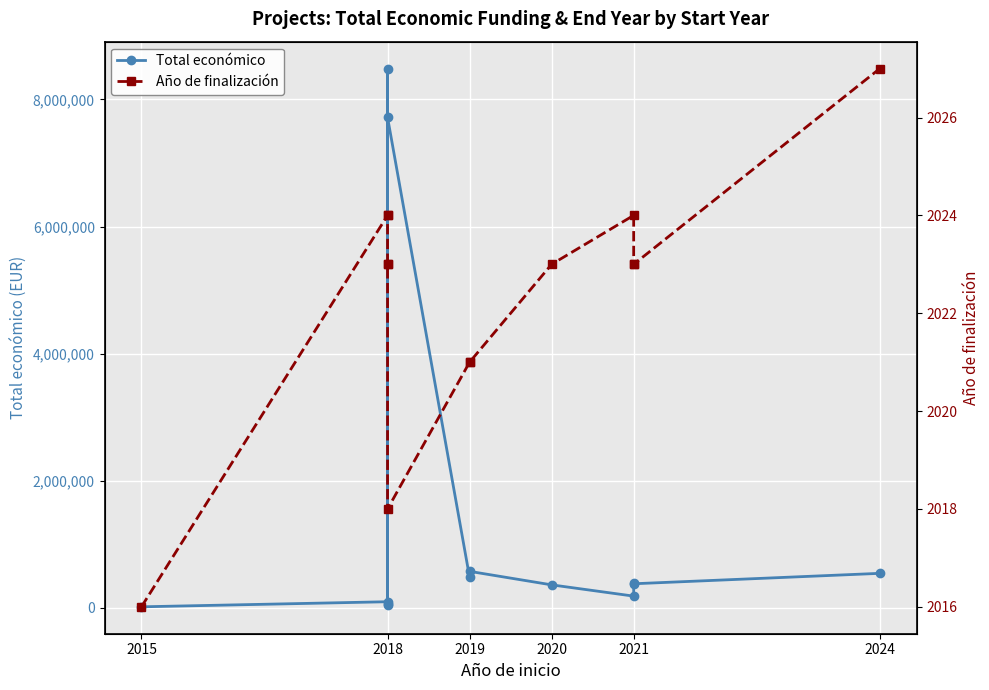

Reading left to right, transcribe all the data shown in this chart.

Total económico: 18200	98068	8484999	58130	42845	7717171	480156	575833	363424	186283	385549	380777	544746
Año de finalización: 2016	2024	2024	2023	2023	2018	2021	2021	2023	2024	2023	2023	2027